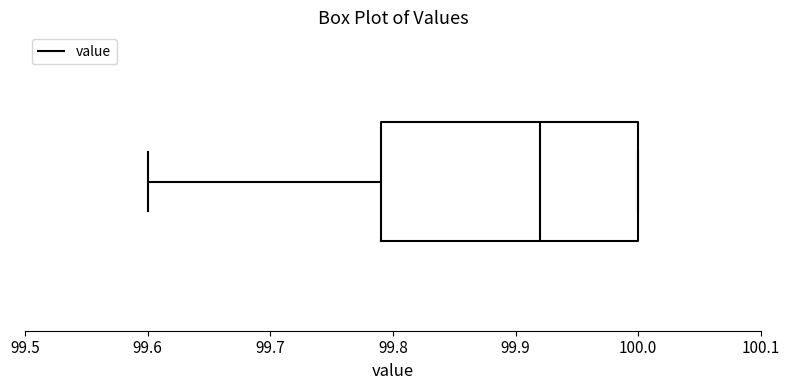

Where is the right edge of the box on the x-axis? The values are not printed on the chart, so give them approximately, as read against the axis.

100.00